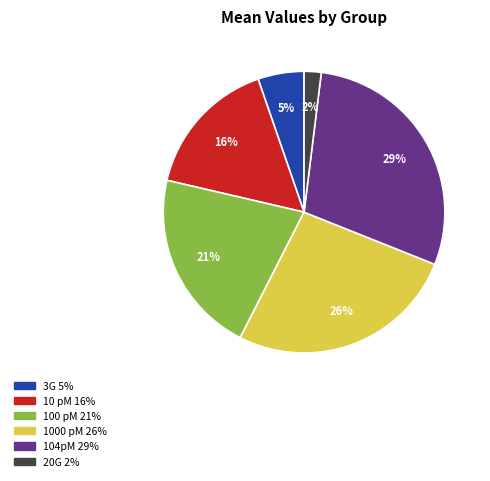

Which slice is the smallest?

20G